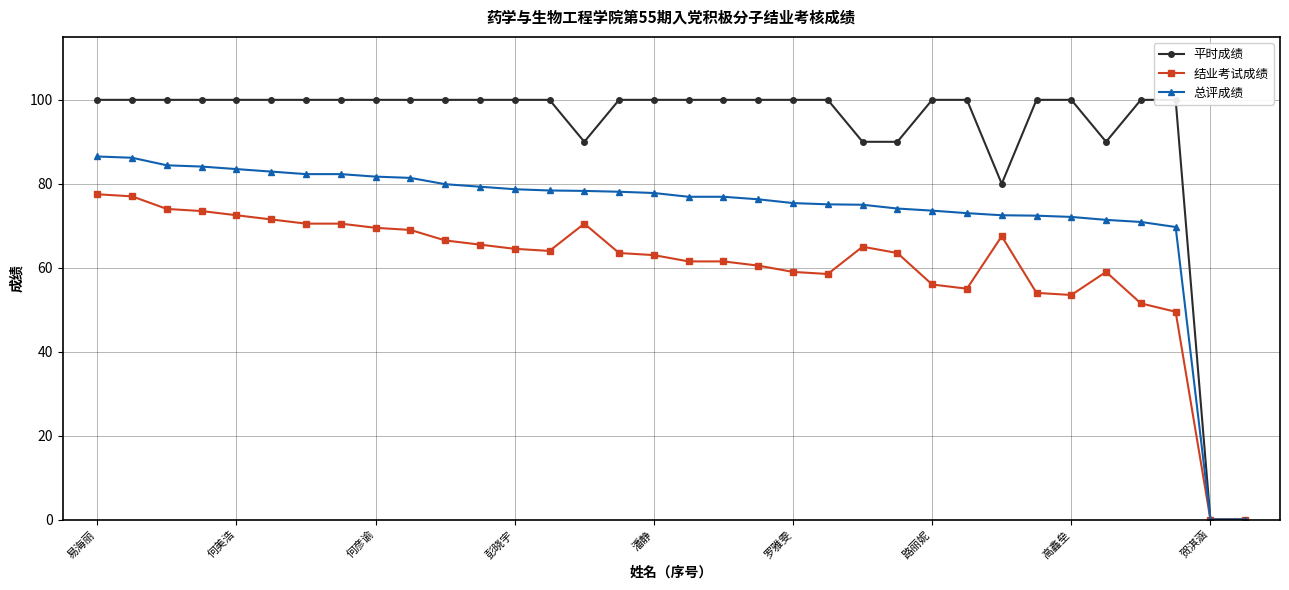

What is the maximum value for 结业考试成绩?

77.5